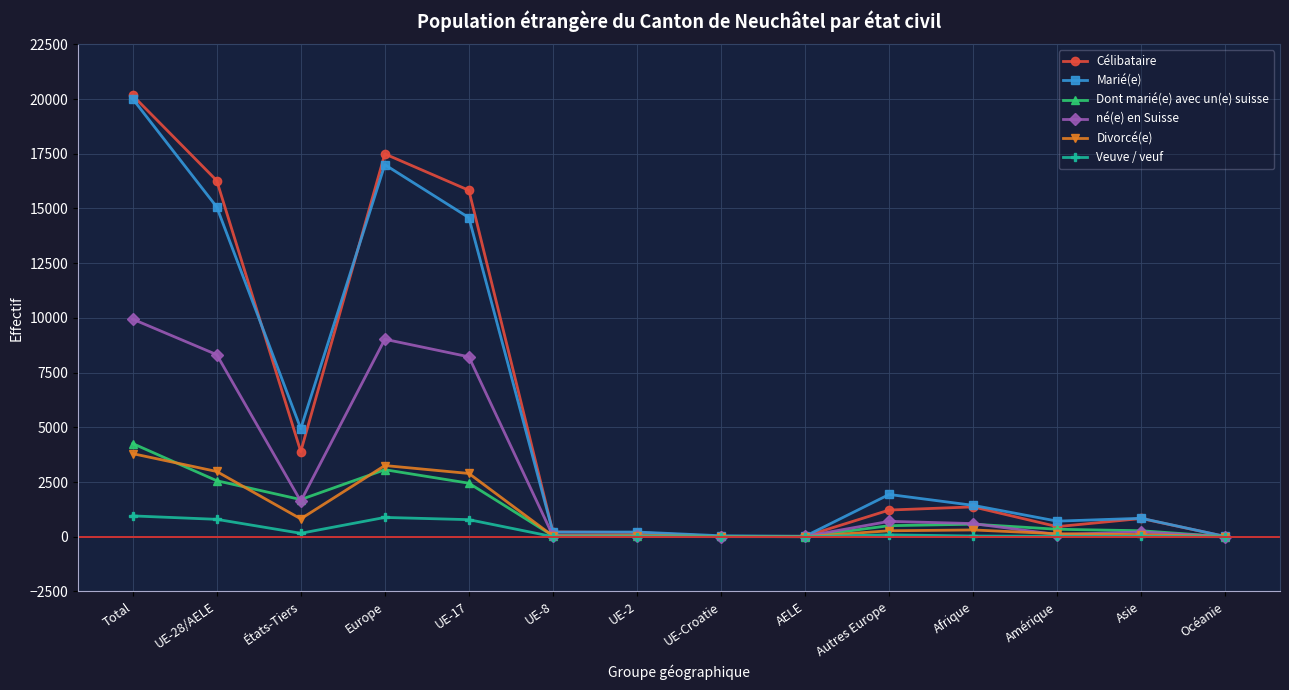

What are all the series names shown in the legend?

Célibataire, Marié(e), Dont marié(e) avec un(e) suisse, né(e) en Suisse, Divorcé(e), Veuve / veuf